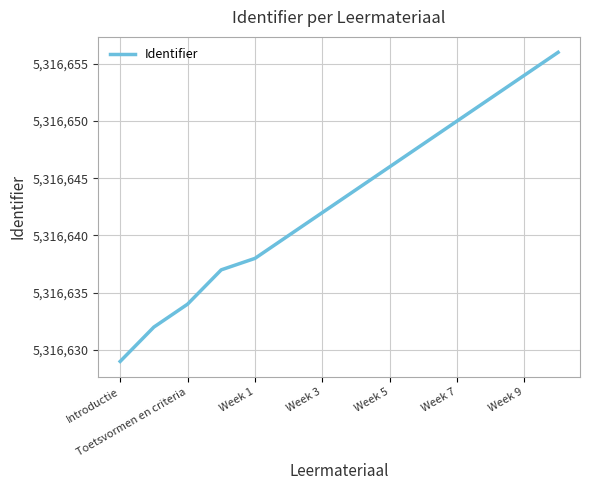

What is the minimum value shown in the chart?

5316629